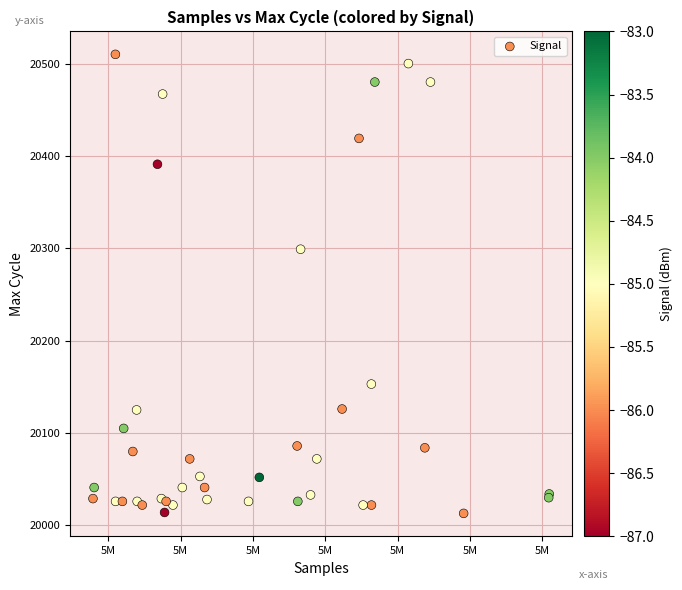

What Y value in the scatter plot is closest to 20261?

20299